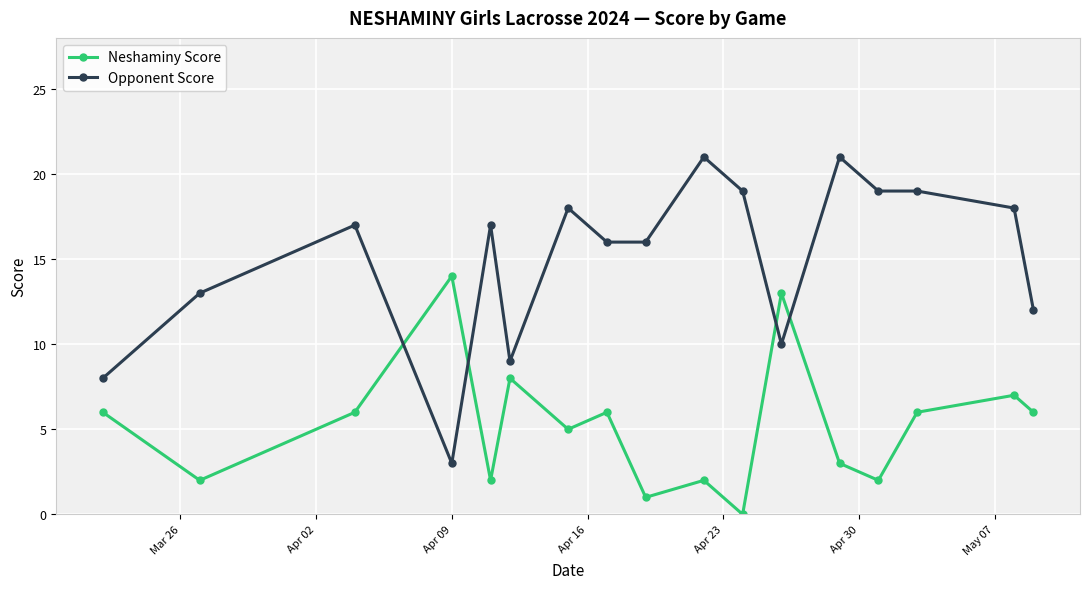

How many interior local peaks does the Neshaminy Score series have?

6